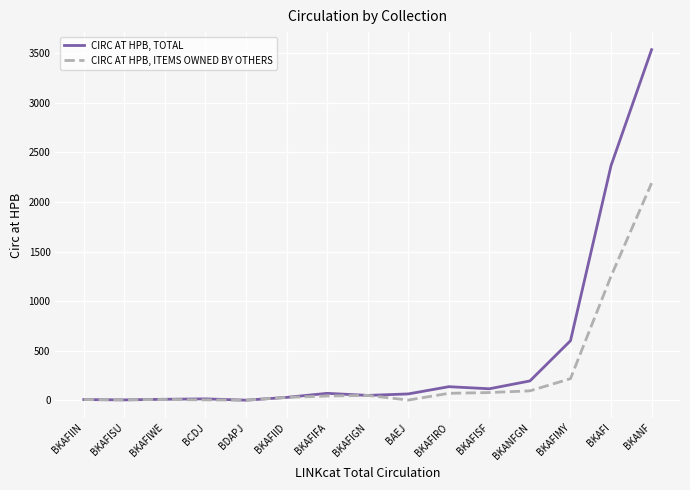

The CIRC AT HPB, TOTAL series shows 784 at BKAFIMY. True or false?

False